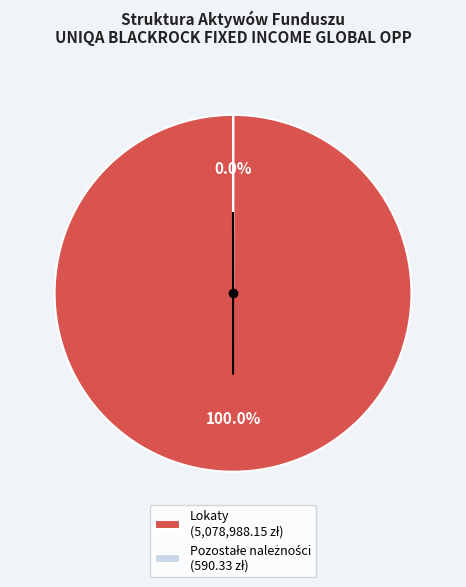

Is there any slice that represents more than half of the pie?

Yes